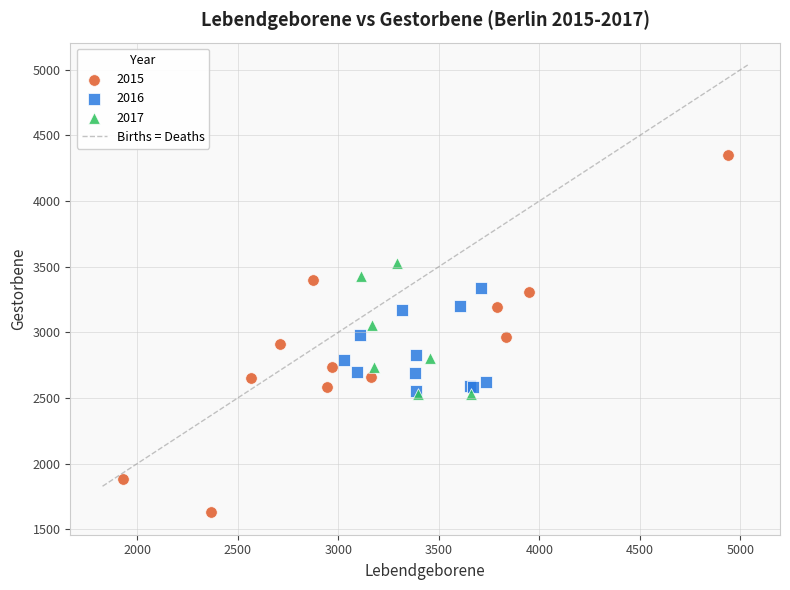

Which series contains the lowest Y value?

2015